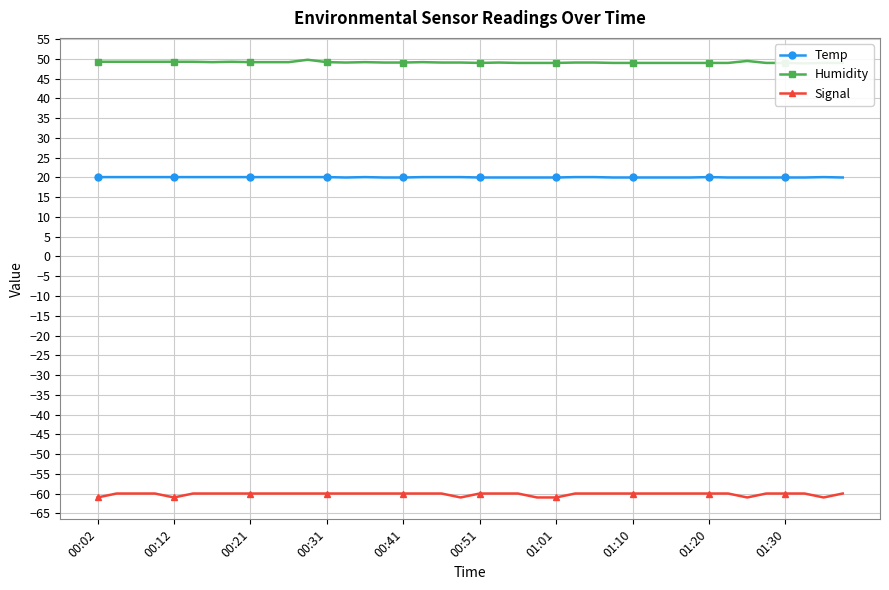

Where is Temp nearest to the value 20?

13